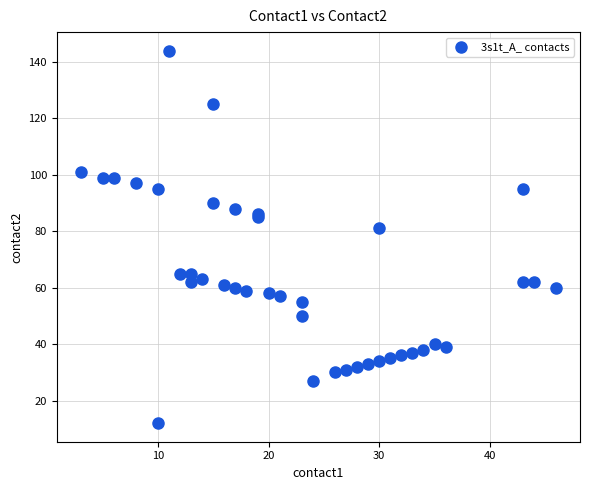

What Y value in the scatter plot is closest to 78?

81